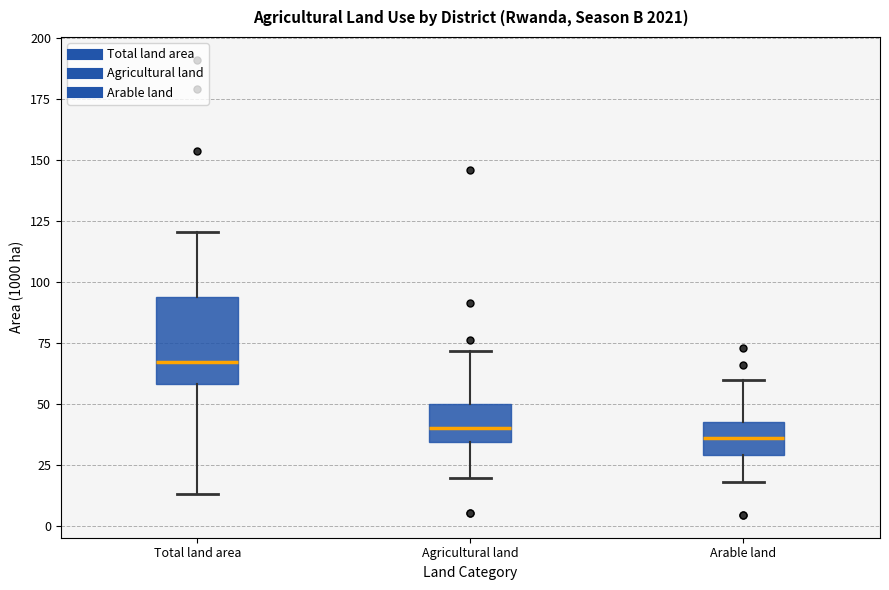

Which box has the highest median line?

Total land area